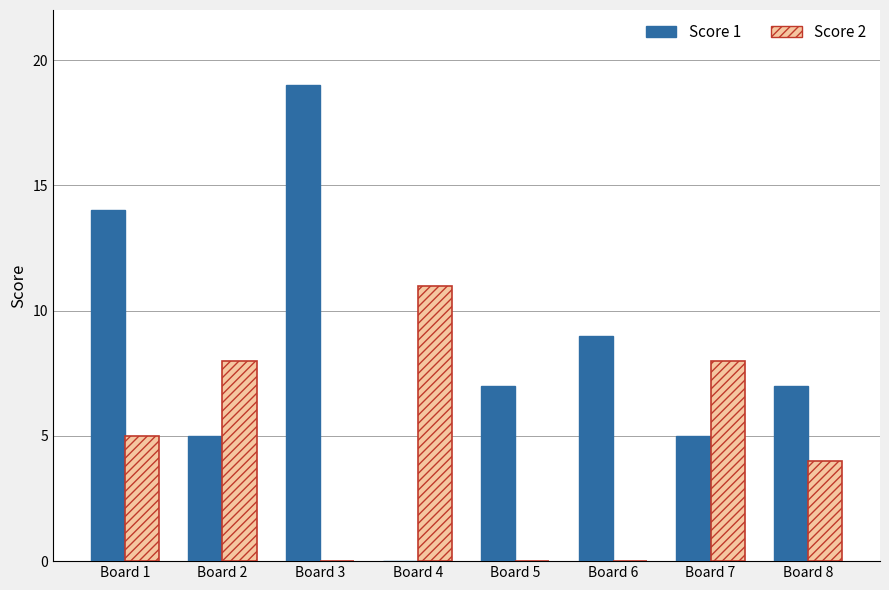

The value of Score 2 at Board 2 is 14. True or false?

False